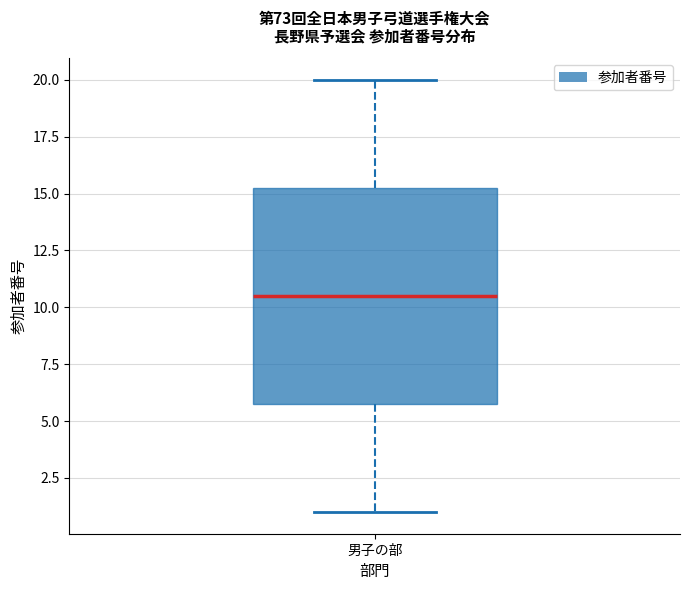

Where is the lower edge of the box for 男子の部 on the y-axis? The values are not printed on the chart, so give them approximately, as read against the axis.

6.0